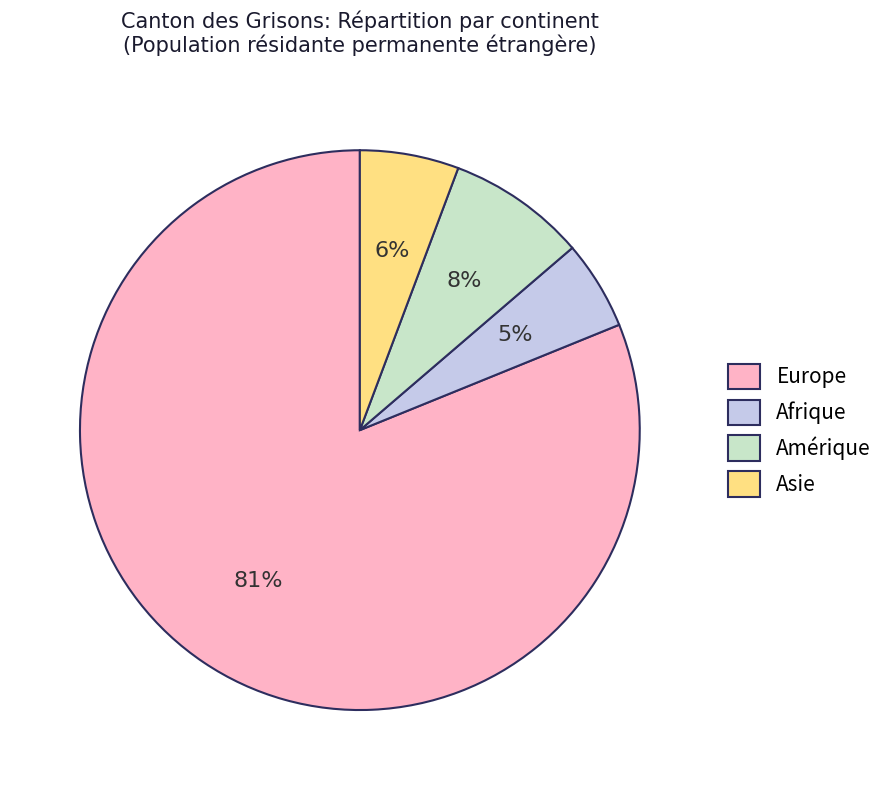

Do Afrique and Amérique together represent more than half of the pie?

No